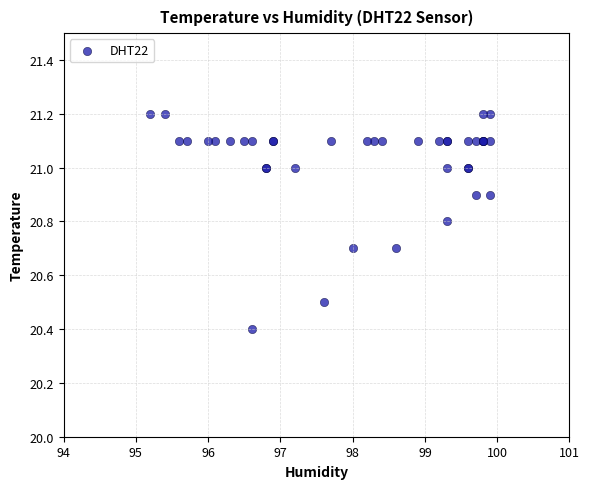

What Y value in the scatter plot is closest to 20?

20.4